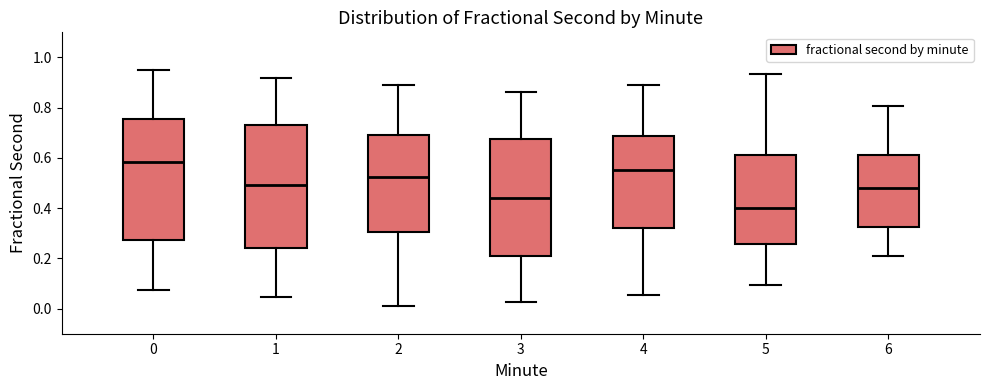

Reading left to right, transcribe this box plot: for each box, give where its median line is, the range the box spans, and where its two whiskers end, as read against the y-axis. The values are not printed on the chart, so give them approximately, as read against the axis.

0: median 0.58, box 0.28 to 0.76, whiskers 0.08 to 0.96
1: median 0.50, box 0.24 to 0.74, whiskers 0.04 to 0.92
2: median 0.52, box 0.30 to 0.70, whiskers 0.02 to 0.90
3: median 0.44, box 0.22 to 0.68, whiskers 0.02 to 0.86
4: median 0.56, box 0.32 to 0.68, whiskers 0.06 to 0.88
5: median 0.40, box 0.26 to 0.62, whiskers 0.10 to 0.94
6: median 0.48, box 0.32 to 0.62, whiskers 0.22 to 0.80